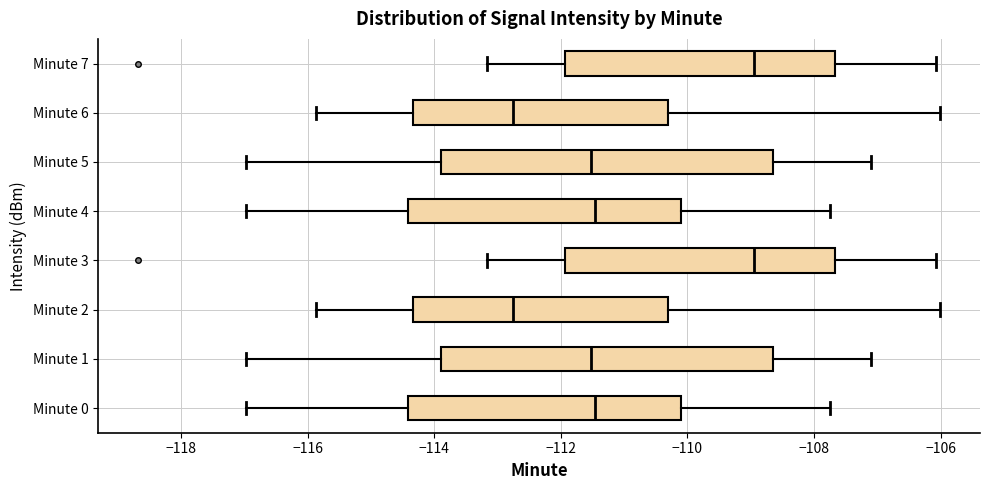

Reading bottom to top, read every box against the x-axis: the position of its median line, the range the box covers, and the ends of its whiskers. The values are not printed on the chart, so give them approximately, as read against the axis.

Minute 0: median -111.4, box -114.4 to -110.0, whiskers -117.0 to -107.8
Minute 1: median -111.6, box -113.8 to -108.6, whiskers -117.0 to -107.0
Minute 2: median -112.8, box -114.4 to -110.4, whiskers -115.8 to -106.0
Minute 3: median -109.0, box -112.0 to -107.6, whiskers -113.2 to -106.0
Minute 4: median -111.4, box -114.4 to -110.0, whiskers -117.0 to -107.8
Minute 5: median -111.6, box -113.8 to -108.6, whiskers -117.0 to -107.0
Minute 6: median -112.8, box -114.4 to -110.4, whiskers -115.8 to -106.0
Minute 7: median -109.0, box -112.0 to -107.6, whiskers -113.2 to -106.0